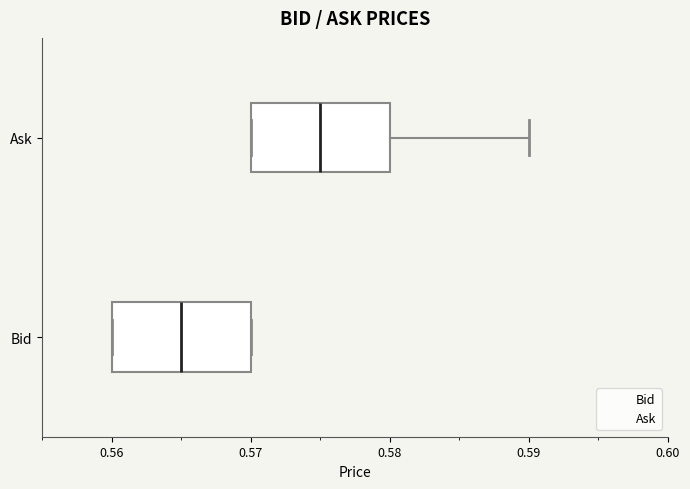

Reading bottom to top, read every box against the x-axis: the position of its median line, the range the box covers, and the ends of its whiskers. The values are not printed on the chart, so give them approximately, as read against the axis.

Bid: median 0.565, box 0.560 to 0.570, whiskers 0.560 to 0.570
Ask: median 0.575, box 0.570 to 0.580, whiskers 0.570 to 0.590